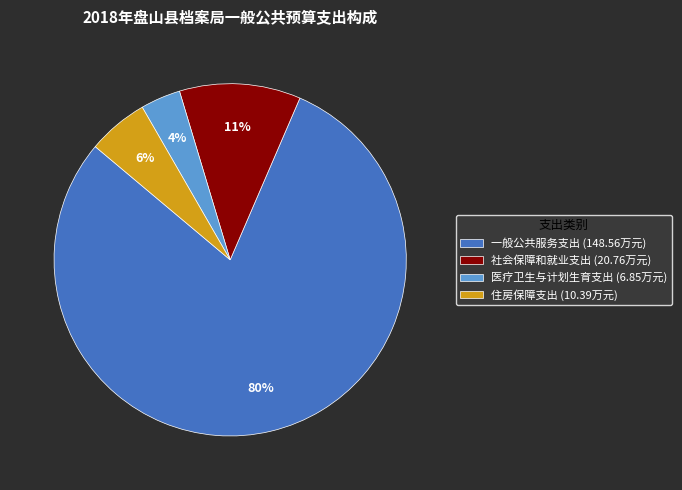

What is the smallest slice in the pie chart?

医疗卫生与计划生育支出